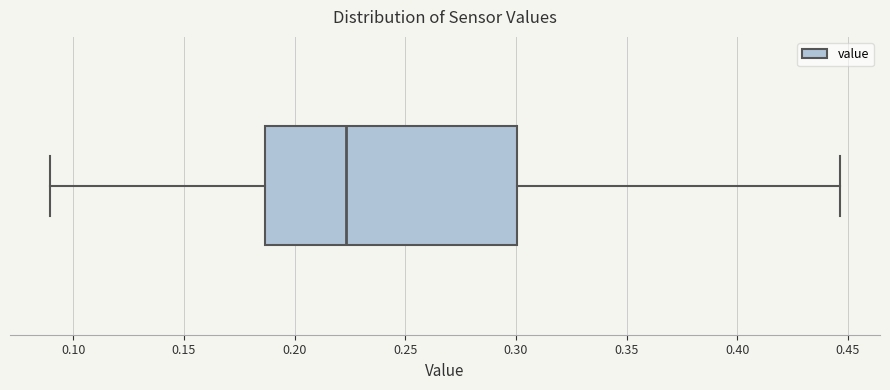

Where does the right whisker of the box end on the x-axis? The values are not printed on the chart, so give them approximately, as read against the axis.

0.445